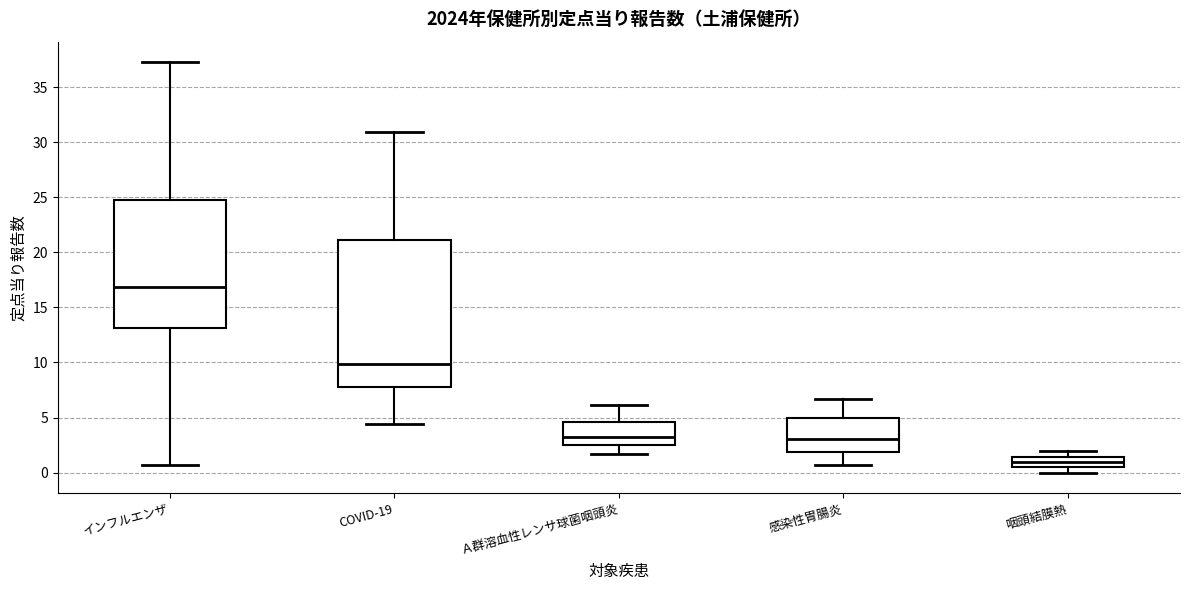

Which box is the tallest, from its lower edge to its upper edge?

COVID-19